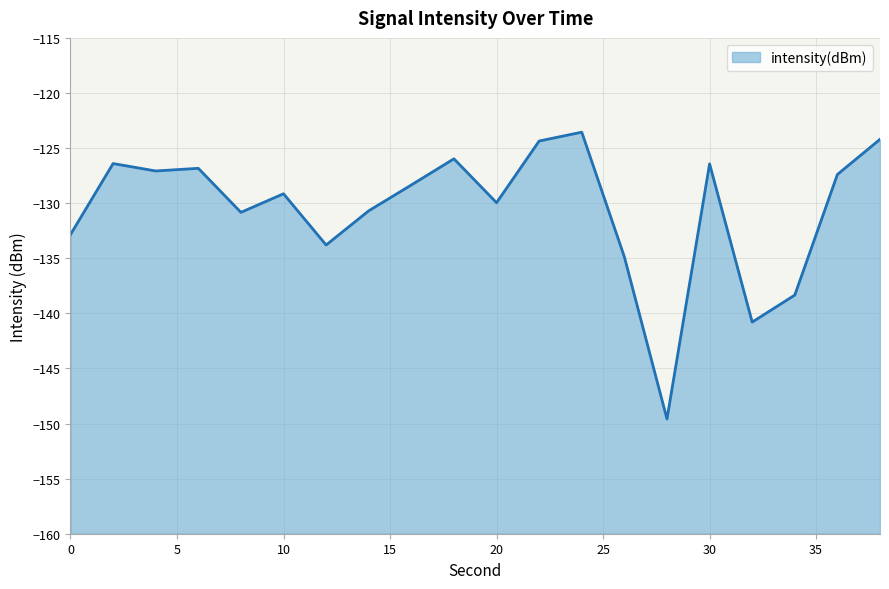

The value at 36 is -127.4. True or false?

True